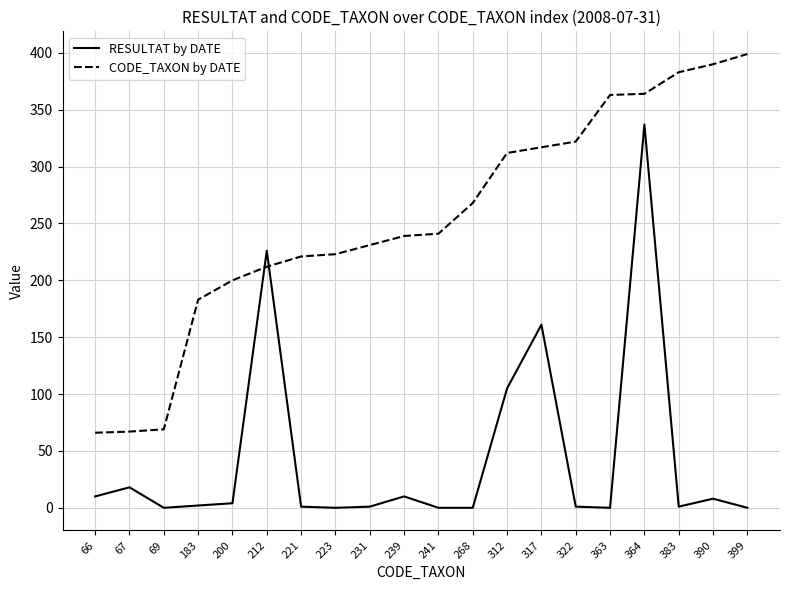

True or false: CODE_TAXON by DATE and RESULTAT by DATE cross at least once.

True